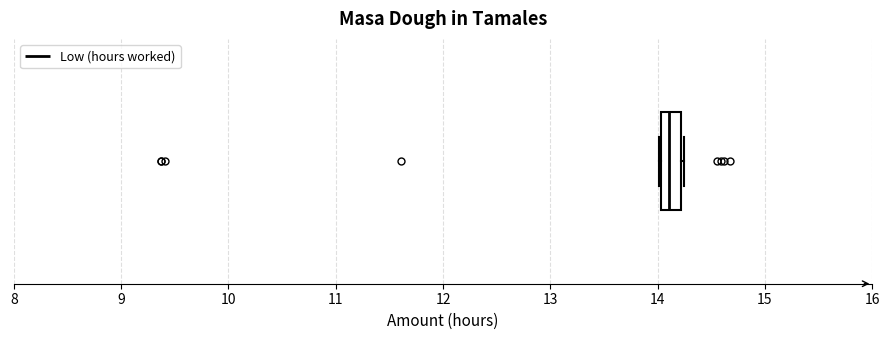

Transcribe this box plot: give where the median line is, the range the box spans, and where the two whiskers end, as read against the x-axis. The values are not printed on the chart, so give them approximately, as read against the axis.

median 14.1, box 14.0 to 14.2, whiskers 14.0 to 14.3